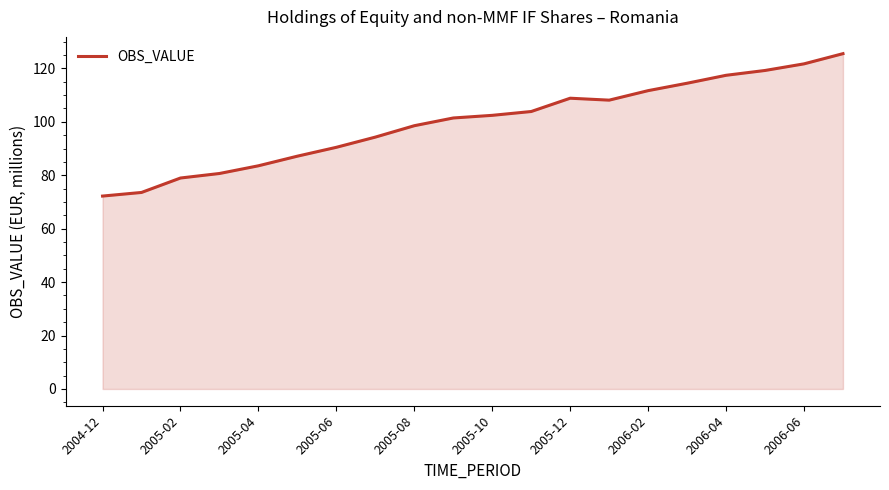

What is the smallest value displayed?

72.2